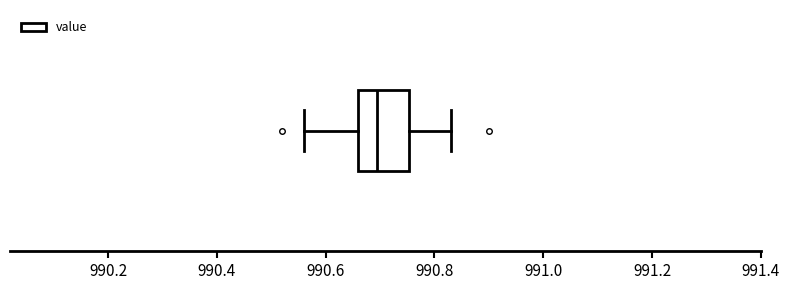

Where is the right edge of the box on the x-axis? The values are not printed on the chart, so give them approximately, as read against the axis.

990.76